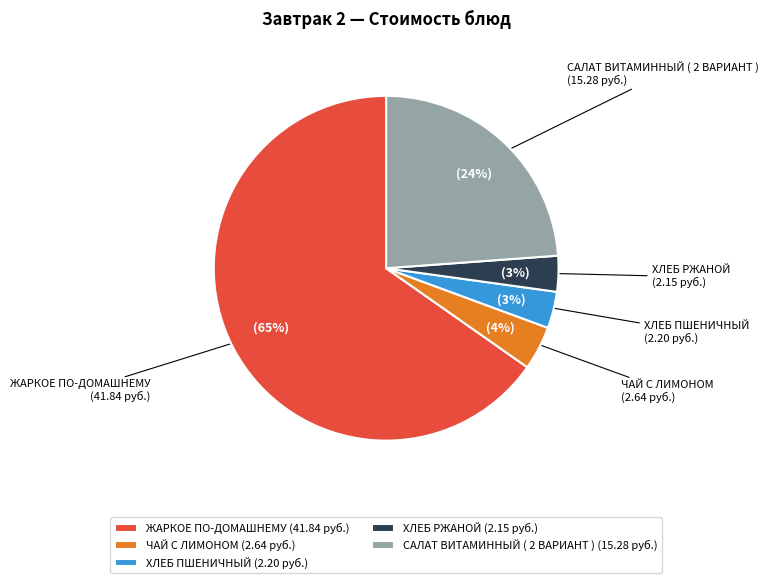

Is there any slice that represents more than half of the pie?

Yes